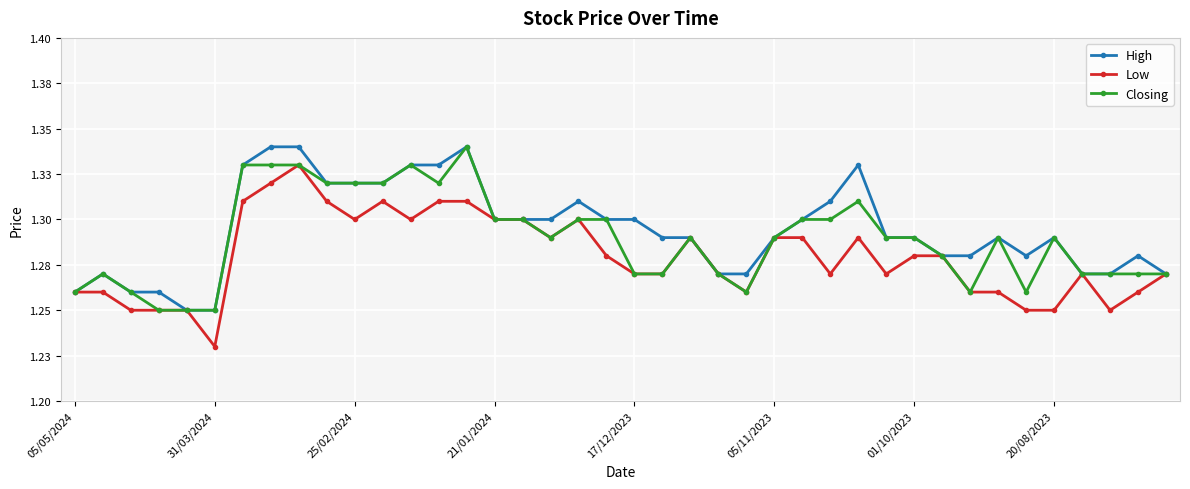

Does the chart have visible grid lines?

Yes